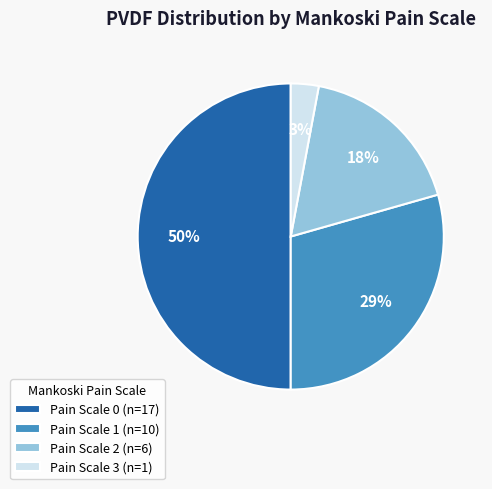

How many slices are in this pie chart?

4